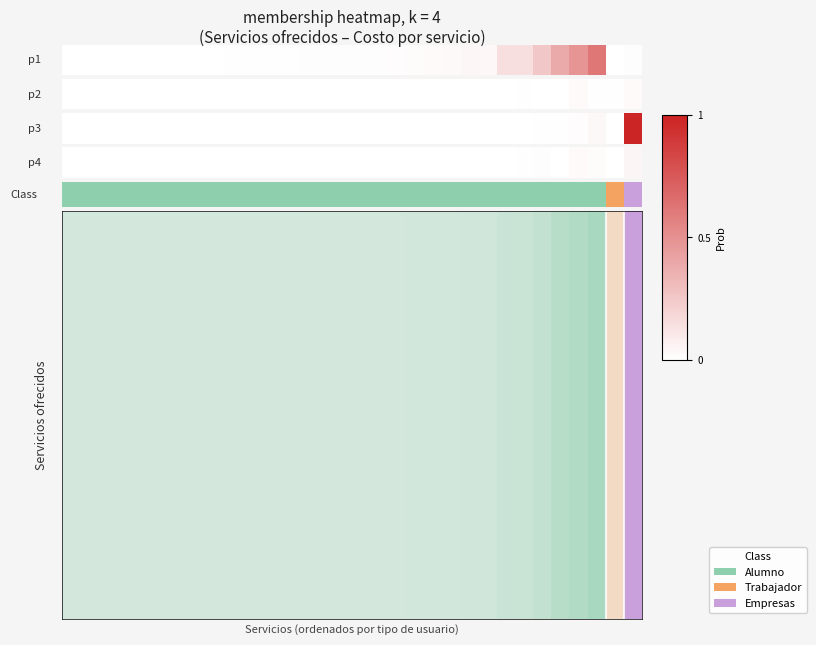

The value at 7 is 0.0. True or false?

True